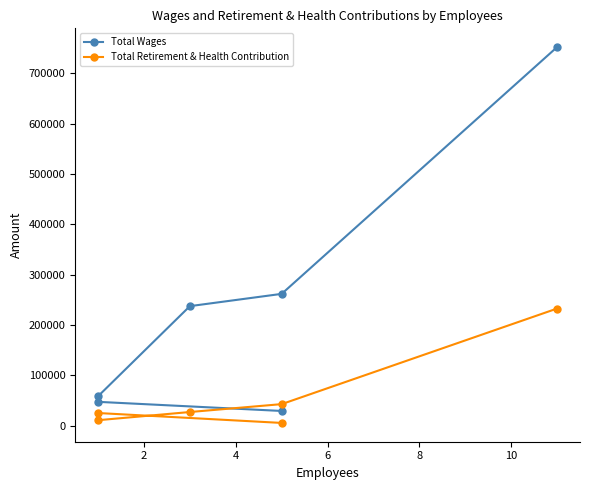

Is it true that Total Retirement & Health Contribution equals 15059 at 4?

False